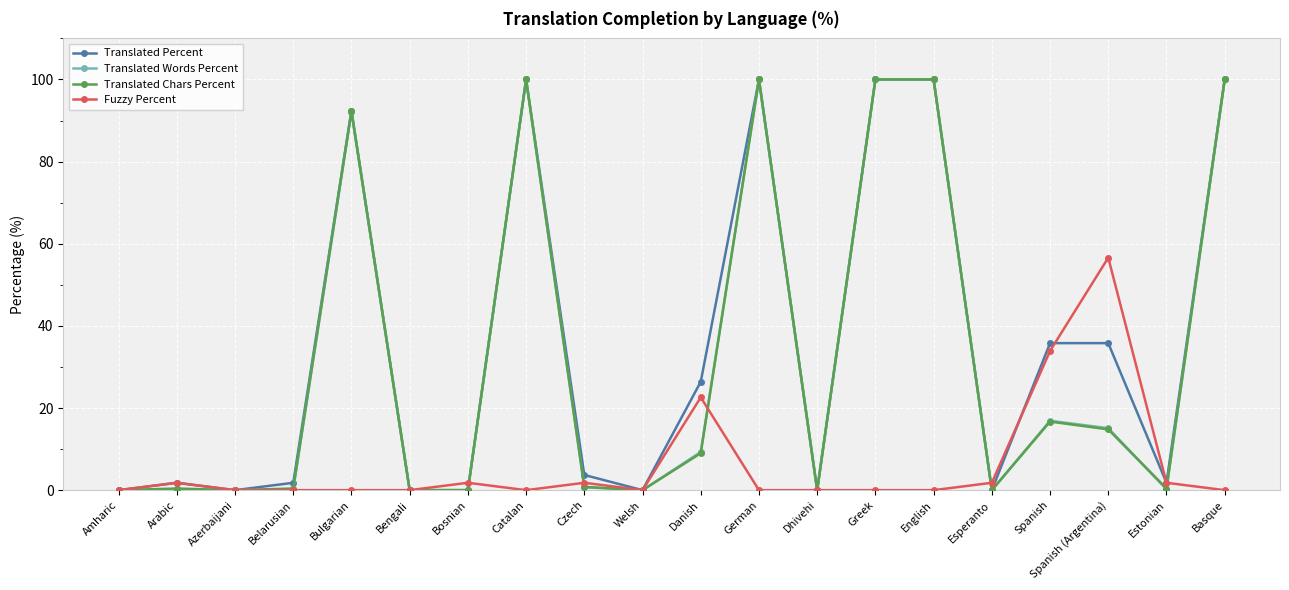

What is the difference between the highest and lowest values at Basque?

100.0